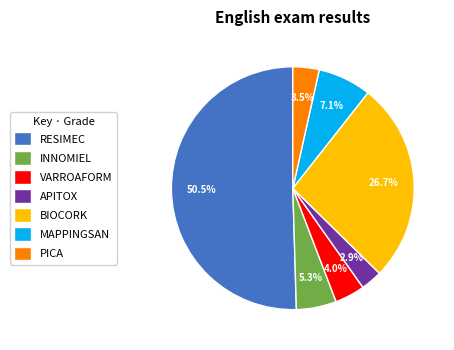

How much of the chart is everything except INNOMIEL?

94.7%